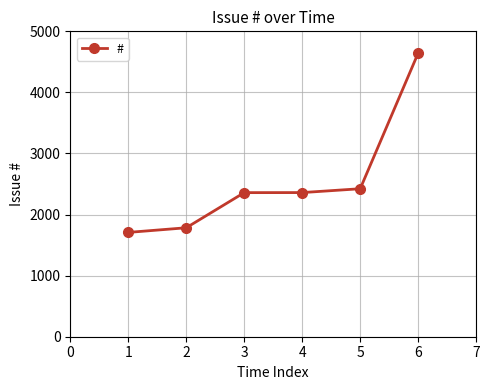

Is it true that the value at 2 is 3155?

False